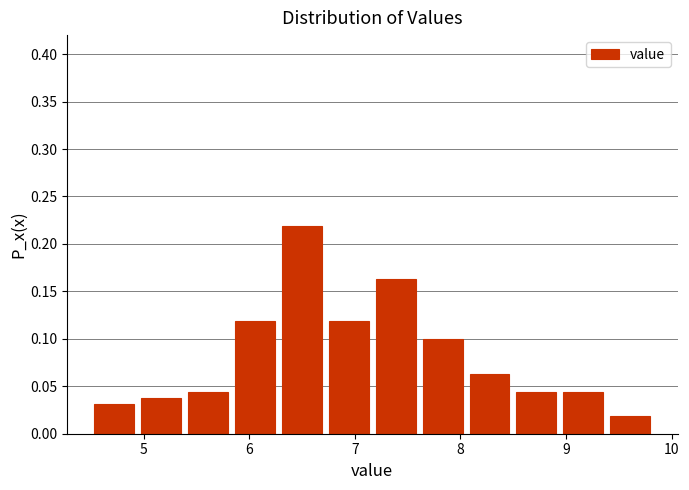

Reading left to right, transcribe this chart: for each bar, give the range it covers on the x-axis and its height. Neither the bar edges nor the heights are printed on the chart, so give them approximately, as read against the axes.

4.5 to 4.9: 0.030
4.9 to 5.4: 0.040
5.4 to 5.8: 0.045
5.8 to 6.3: 0.120
6.3 to 6.7: 0.220
6.7 to 7.2: 0.120
7.2 to 7.6: 0.165
7.6 to 8.1: 0.100
8.1 to 8.5: 0.065
8.5 to 8.9: 0.045
8.9 to 9.4: 0.045
9.4 to 9.8: 0.020